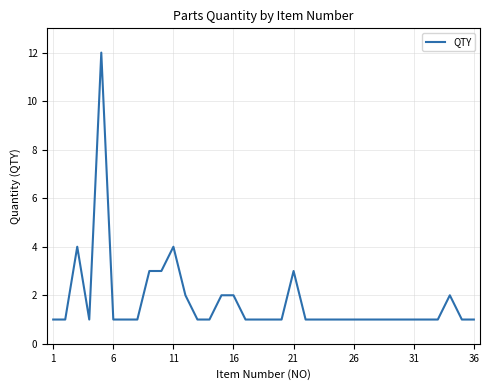

What is the difference between the maximum and minimum values?

11